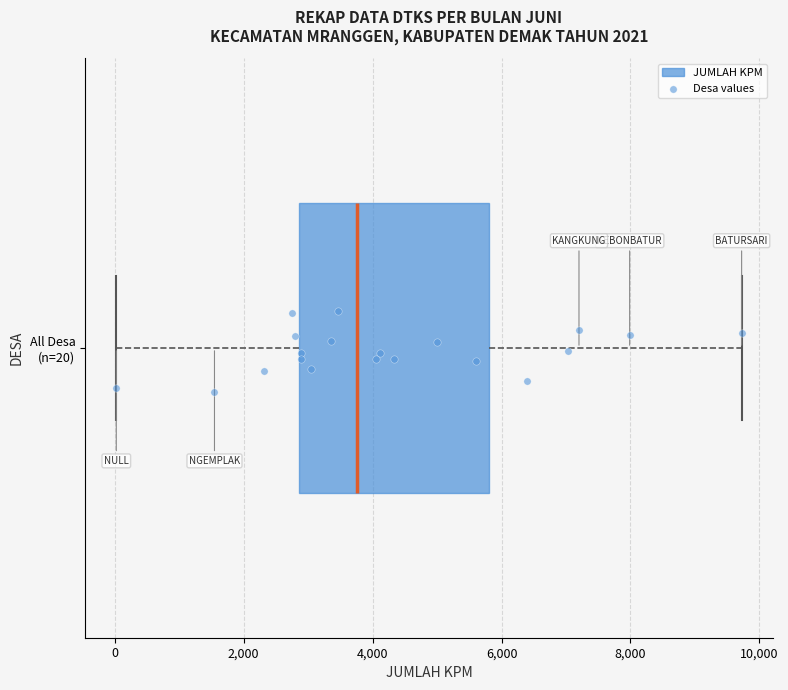

Where is the left edge of the box for All Desa (n=20) on the x-axis? The values are not printed on the chart, so give them approximately, as read against the axis.

2800